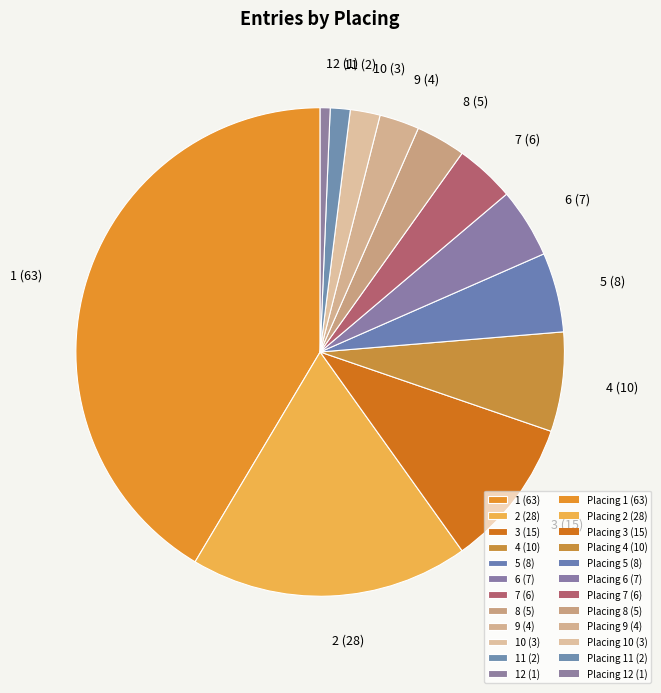

Is 12 (1) the majority of the pie?

No